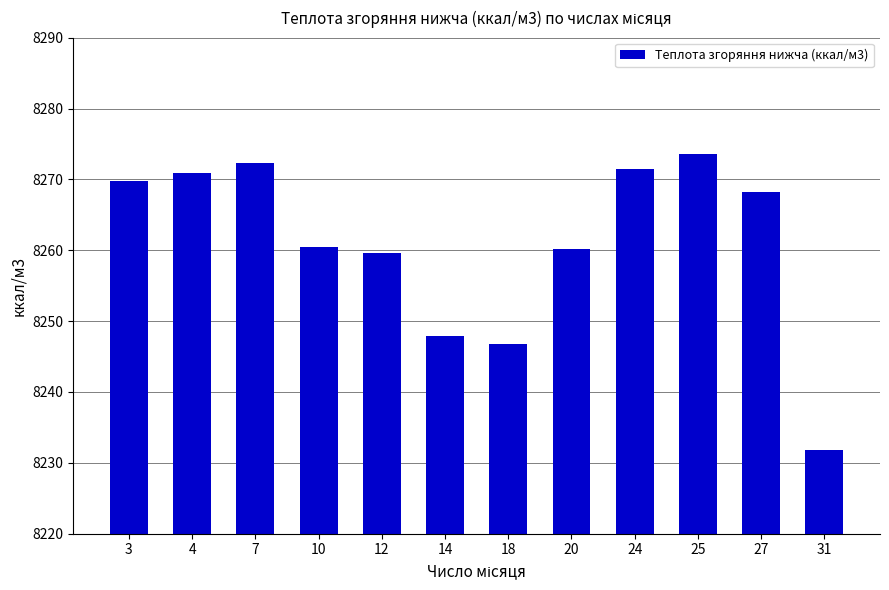

The chart shows a value of 8259.6 at 12. True or false?

True